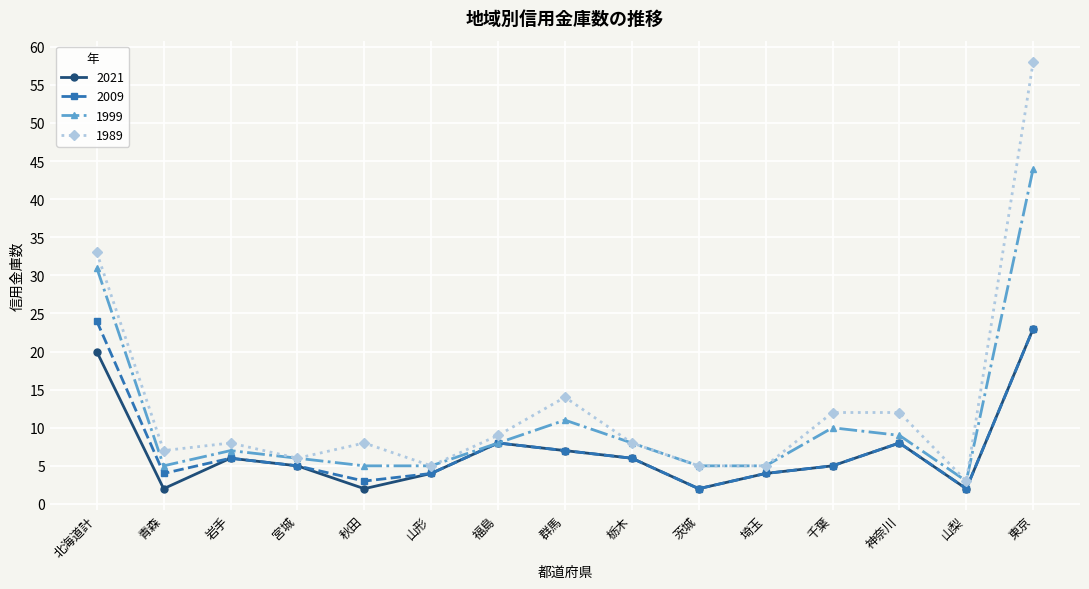

What is the greatest value displayed?

58